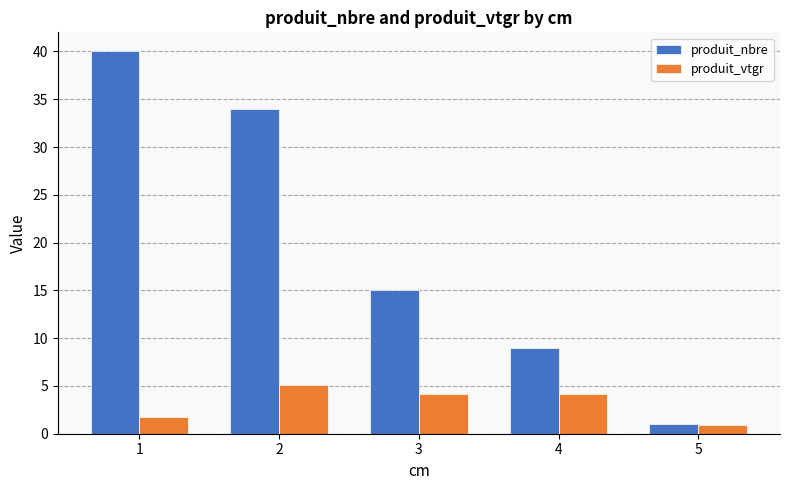

Reading left to right, transcribe all the data shown in this chart.

produit_nbre: 40.0	34.0	15.0	9.0	1.0
produit_vtgr: 1.8	5.1	4.2	4.2	0.9